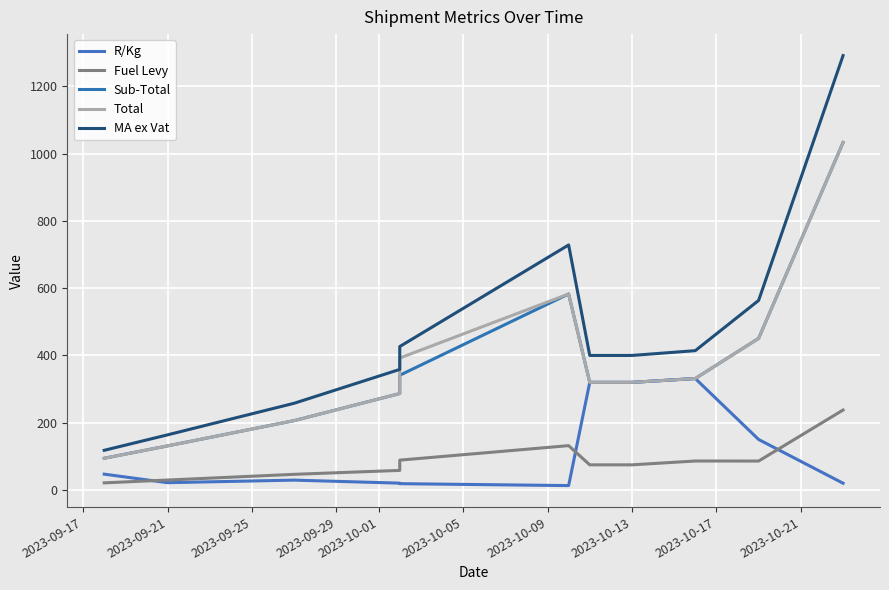

True or false: Fuel Levy and Total intersect in this chart.

False